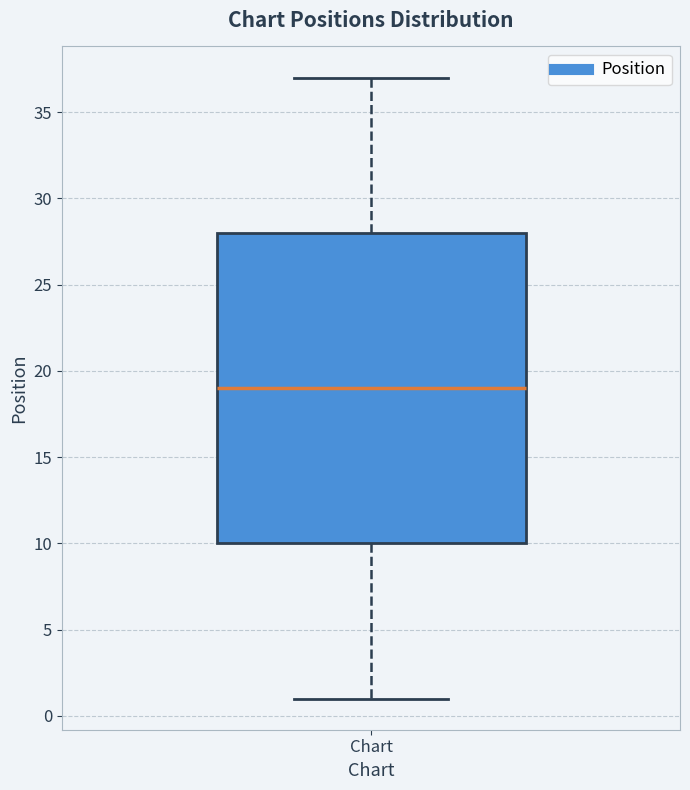

Transcribe this box plot: give where the median line is, the range the box spans, and where the two whiskers end, as read against the y-axis. The values are not printed on the chart, so give them approximately, as read against the axis.

median 19, box 10 to 28, whiskers 1 to 37